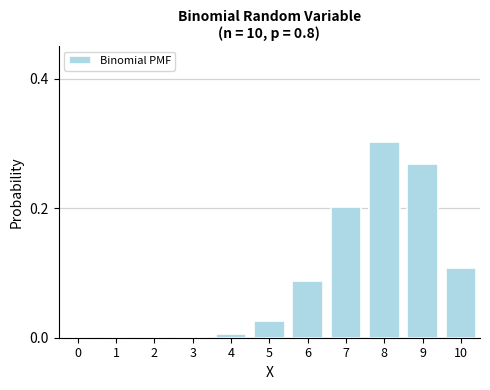

Is it true that the value at 5 is 0.0?

True